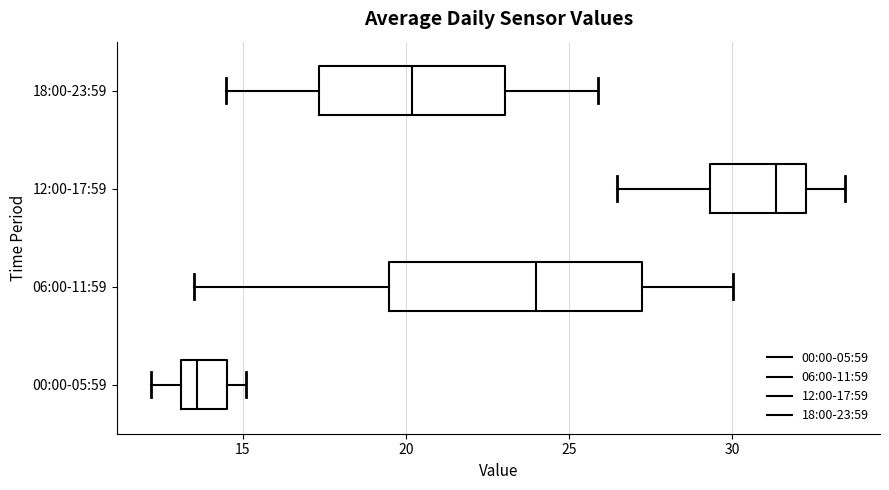

Reading bottom to top, read every box against the x-axis: the position of its median line, the range the box covers, and the ends of its whiskers. The values are not printed on the chart, so give them approximately, as read against the axis.

00:00-05:59: median 13.5, box 13.0 to 14.5, whiskers 12.0 to 15.0
06:00-11:59: median 24.0, box 19.5 to 27.0, whiskers 13.5 to 30.0
12:00-17:59: median 31.5, box 29.5 to 32.5, whiskers 26.5 to 33.5
18:00-23:59: median 20.0, box 17.5 to 23.0, whiskers 14.5 to 26.0